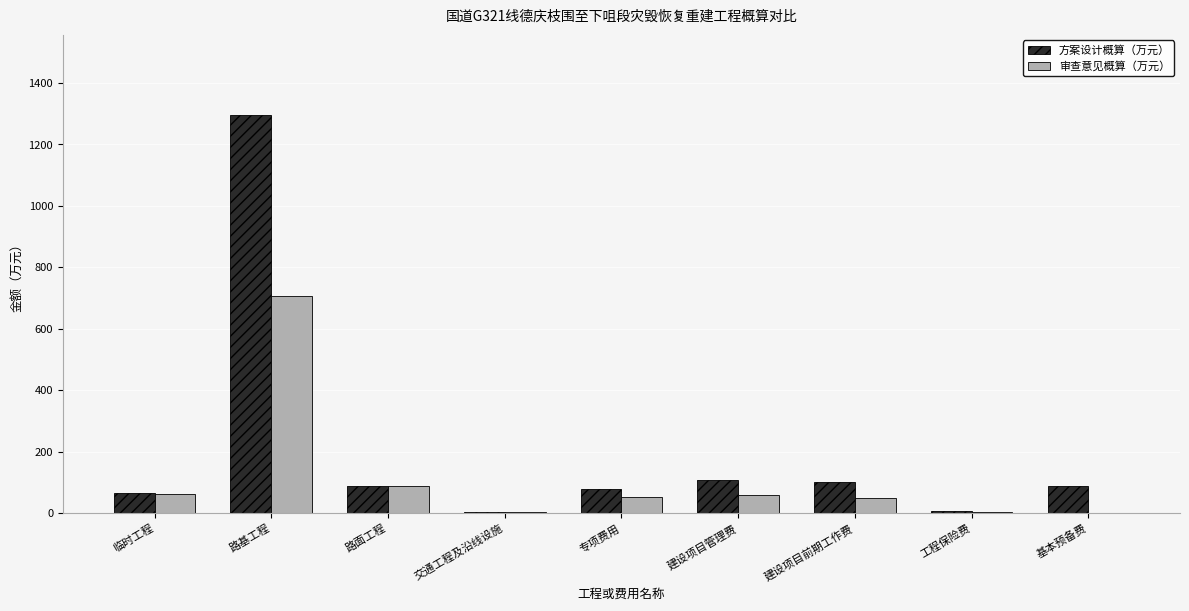

What is the total value across all series at 路面工程?

175.5